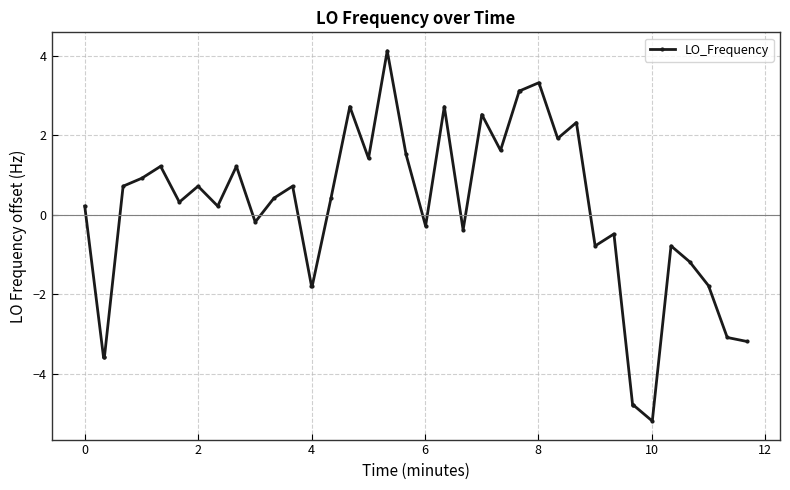

How many values are below 0?

17